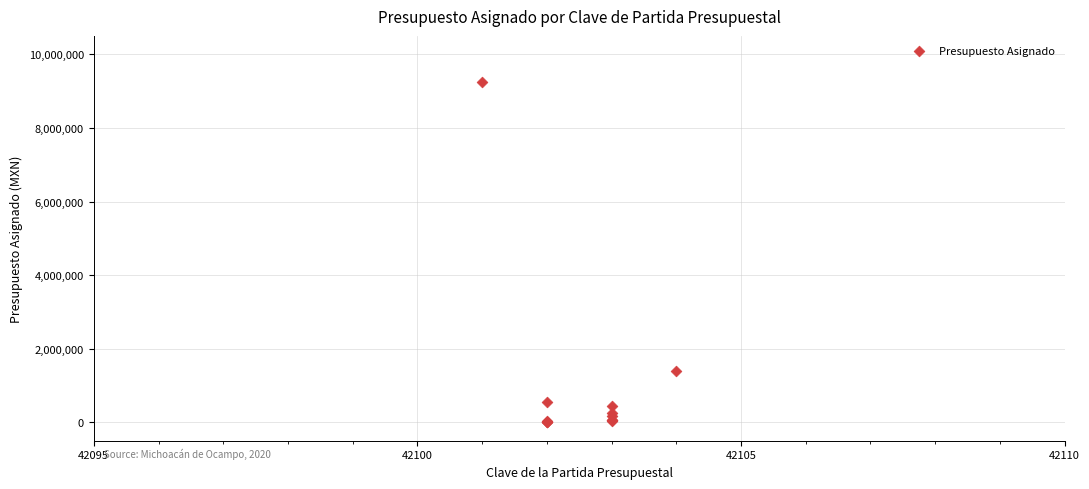

What Y value in the scatter plot is closest to 4625380?

1399688.9